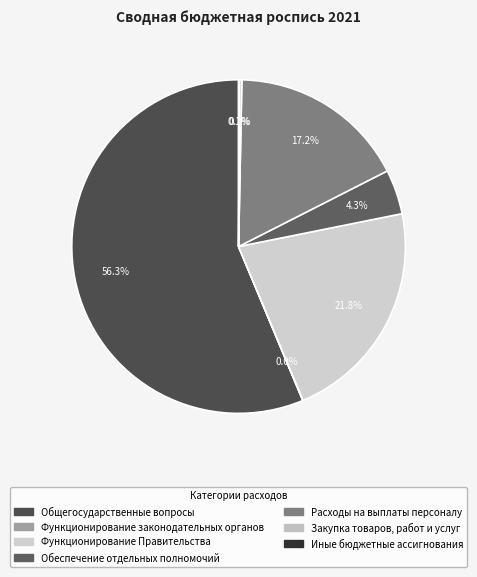

Which category has the biggest portion of the pie?

Общегосударственные вопросы